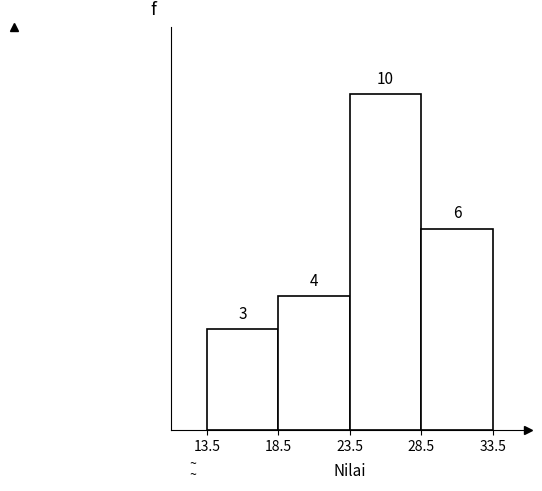

Reading left to right, list every bar in this chart as the range it spans on the x-axis followed by its height.

13.5 to 18.5: 3
18.5 to 23.5: 4
23.5 to 28.5: 10
28.5 to 33.5: 6